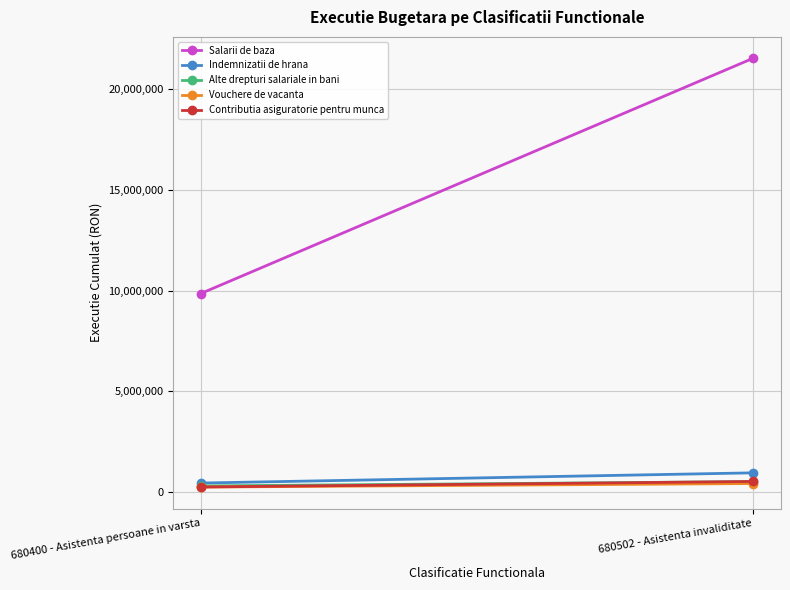

What is the greatest value displayed?

21547015